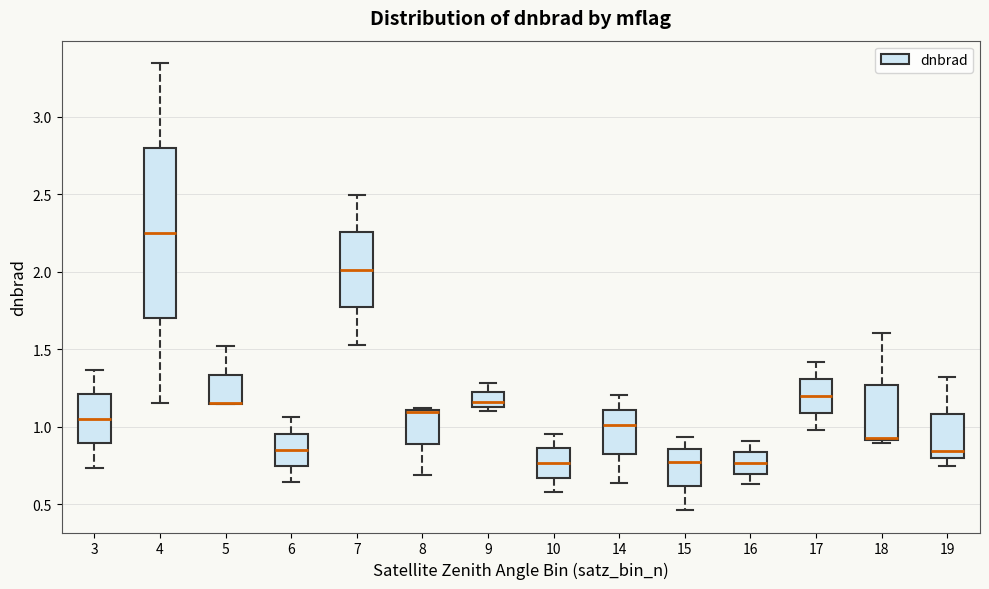

Where is the upper edge of the box at x = 9 on the y-axis? The values are not printed on the chart, so give them approximately, as read against the axis.

1.20